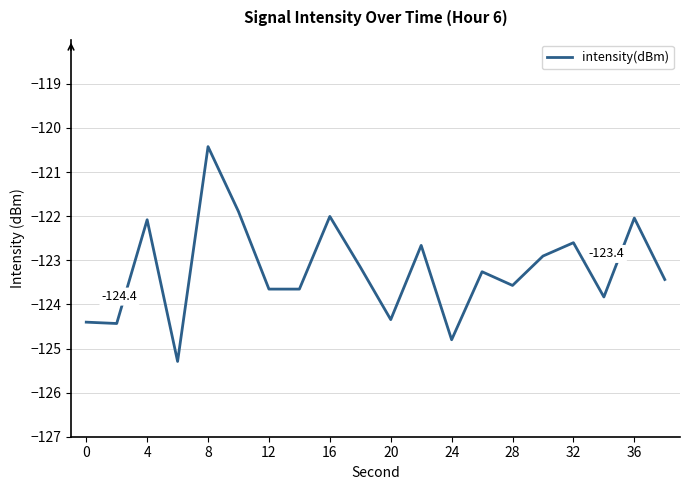

Reading left to right, transcribe all the data shown in this chart.

-124.4	-124.4	-122.1	-125.3	-120.4	-121.9	-123.7	-123.7	-122.0	-123.2	-124.3	-122.7	-124.8	-123.3	-123.6	-122.9	-122.6	-123.8	-122.0	-123.4